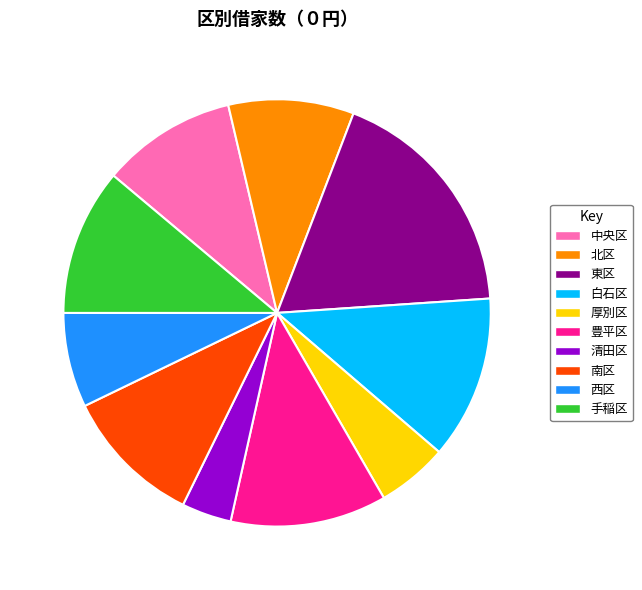

Count the number of slices in the pie.

10